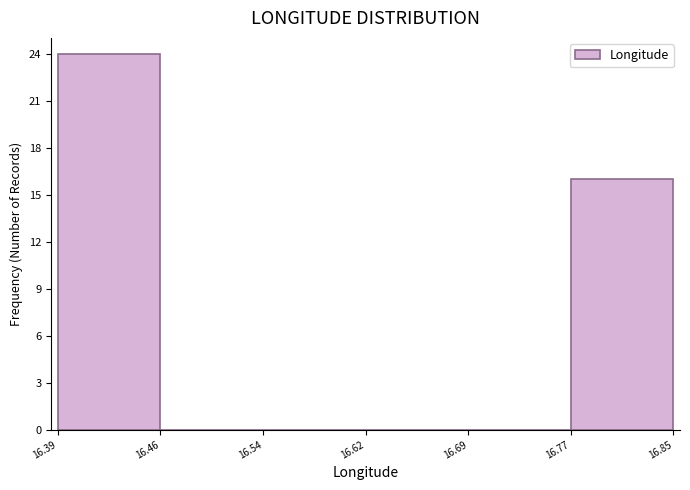

Reading left to right, list every bar in this chart as the range it spans on the x-axis followed by its height. The values are not printed on the chart, so give them approximately, as read against the axis.

16.39 to 16.46: 24
16.46 to 16.54: 0
16.54 to 16.62: 0
16.62 to 16.69: 0
16.69 to 16.77: 0
16.77 to 16.85: 16